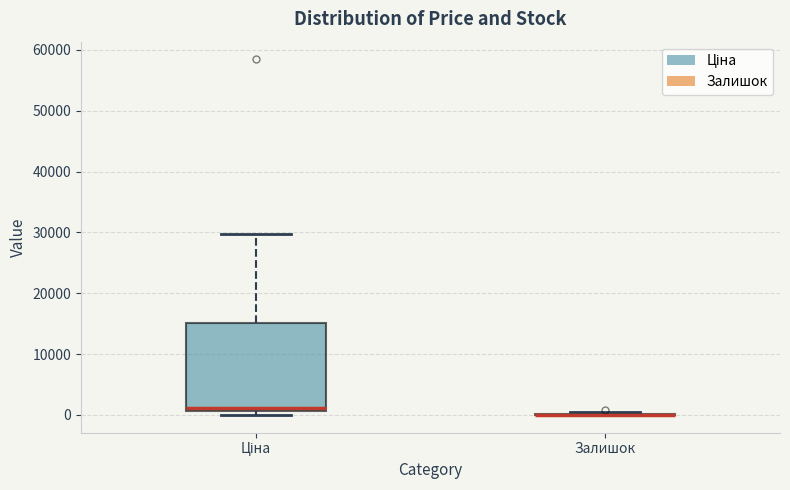

Which box is the tallest, from its lower edge to its upper edge?

Ціна